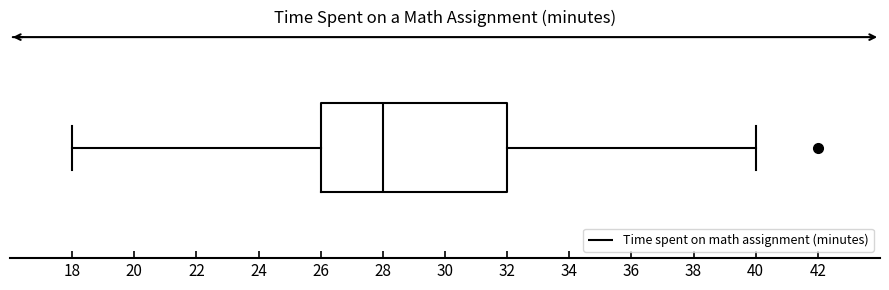

Transcribe this box plot: give where the median line is, the range the box spans, and where the two whiskers end, as read against the x-axis. The values are not printed on the chart, so give them approximately, as read against the axis.

median 28, box 26 to 32, whiskers 18 to 40